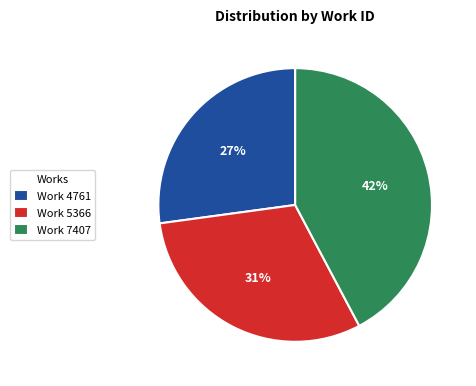

Between Work 7407 and Work 5366, which is larger?

Work 7407